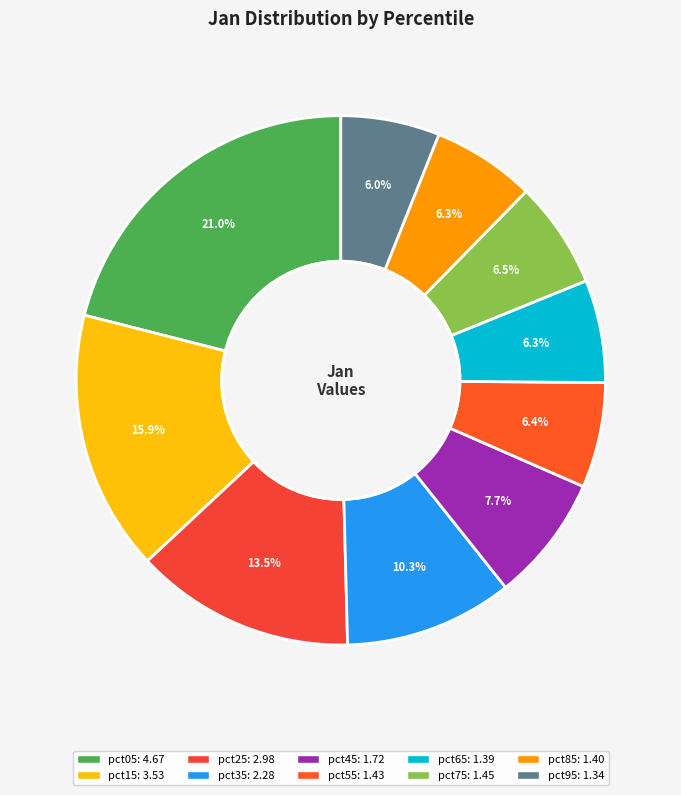

Do pct65 and pct25 together represent more than half of the pie?

No